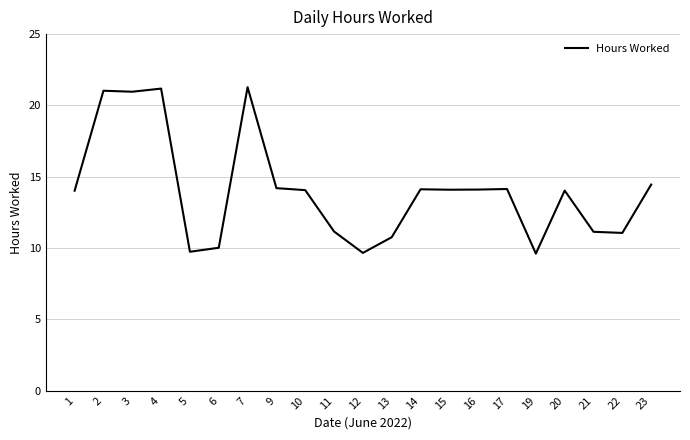

What is the minimum value shown in the chart?

9.6